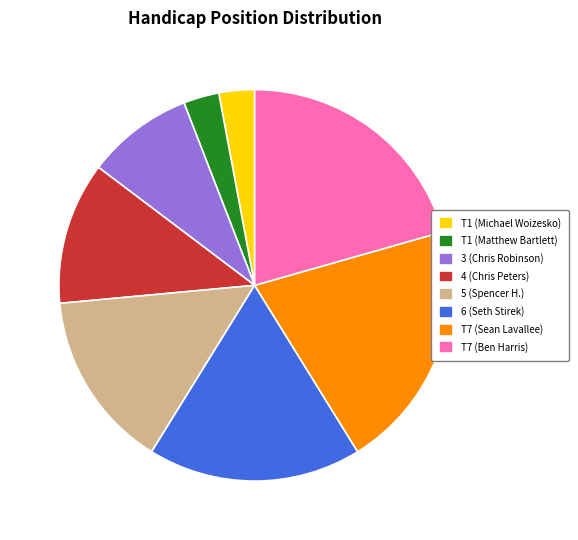

Is 4 (Chris Peters) the majority of the pie?

No